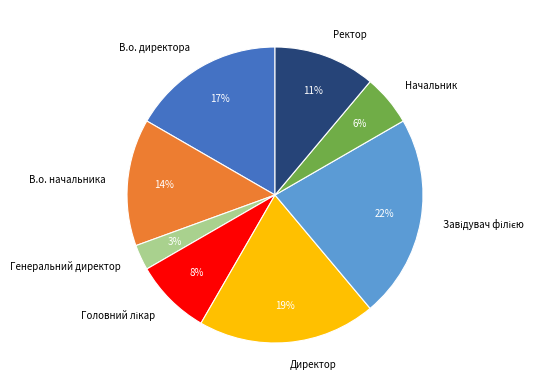

Is it true that Ректор is 20% of the pie?

False